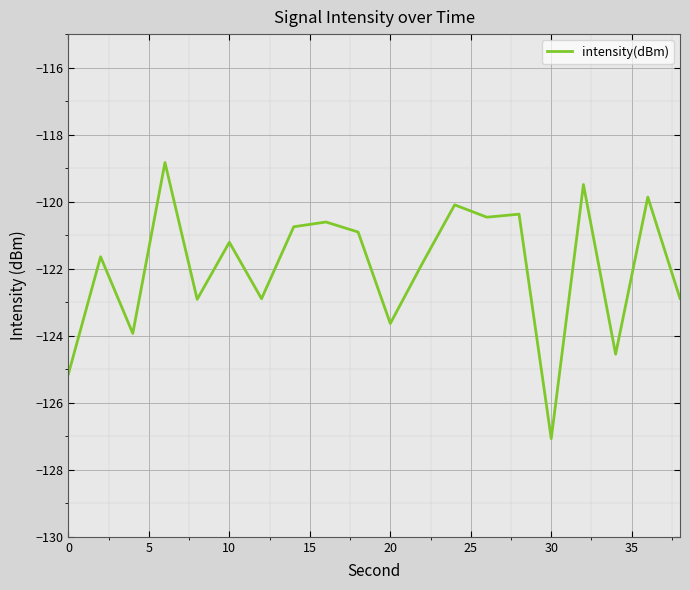

How many categories are shown in the chart?

20